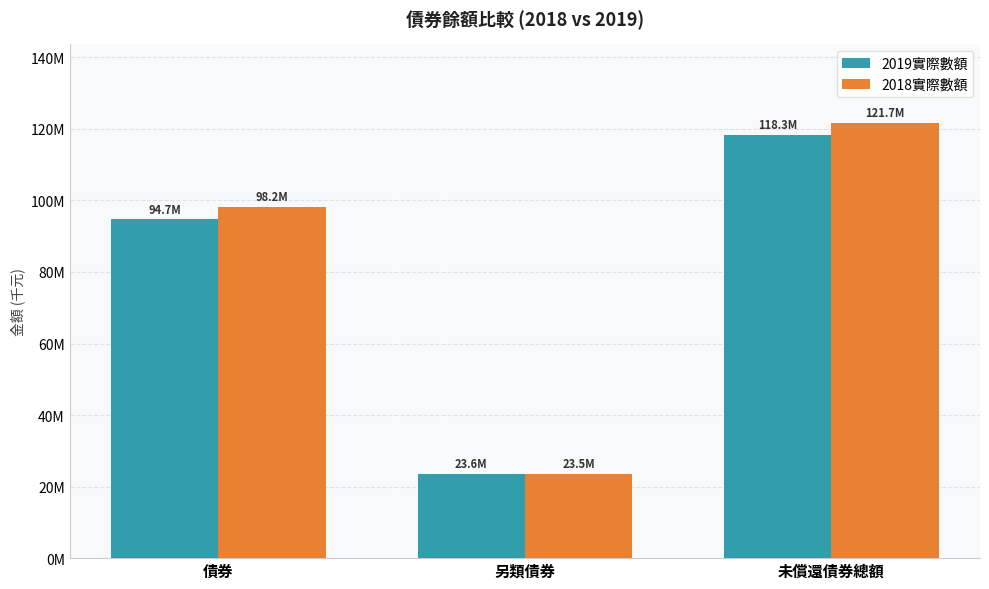

List the series in order of their peak value, lowest first.

2019實際數額, 2018實際數額